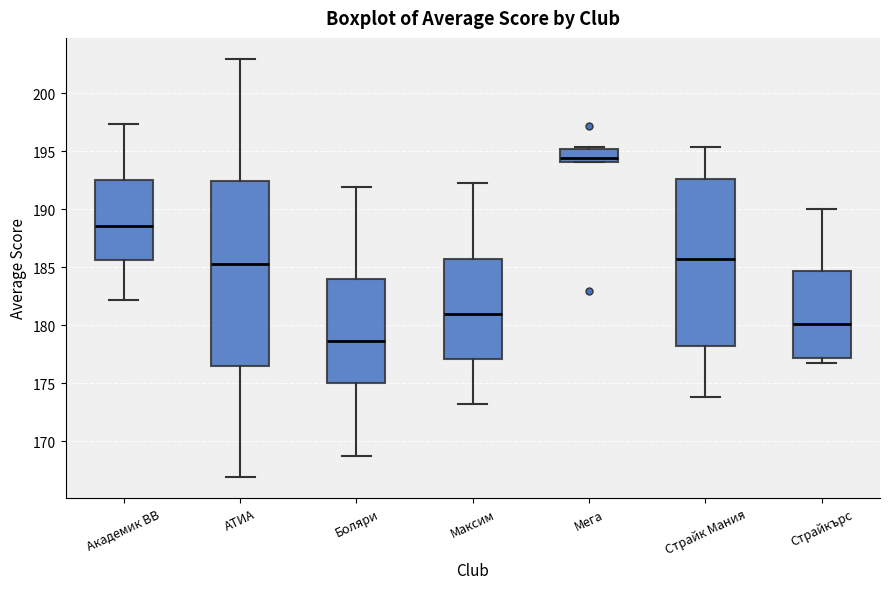

Reading left to right, transcribe this box plot: for each box, give where its median line is, the range the box spans, and where its two whiskers end, as read against the y-axis. The values are not printed on the chart, so give them approximately, as read against the axis.

Академик ВВ: median 188.5, box 185.5 to 192.5, whiskers 182.0 to 197.5
АТИА: median 185.5, box 176.5 to 192.5, whiskers 167.0 to 203.0
Боляри: median 178.5, box 175.0 to 184.0, whiskers 168.5 to 192.0
Максим: median 181.0, box 177.0 to 185.5, whiskers 173.0 to 192.0
Мега: median 194.5, box 194.0 to 195.0, whiskers 194.0 to 195.5
Страйк Мания: median 185.5, box 178.5 to 192.5, whiskers 174.0 to 195.5
Страйкърс: median 180.0, box 177.0 to 184.5, whiskers 177.0 (just below the box's lower edge) to 190.0